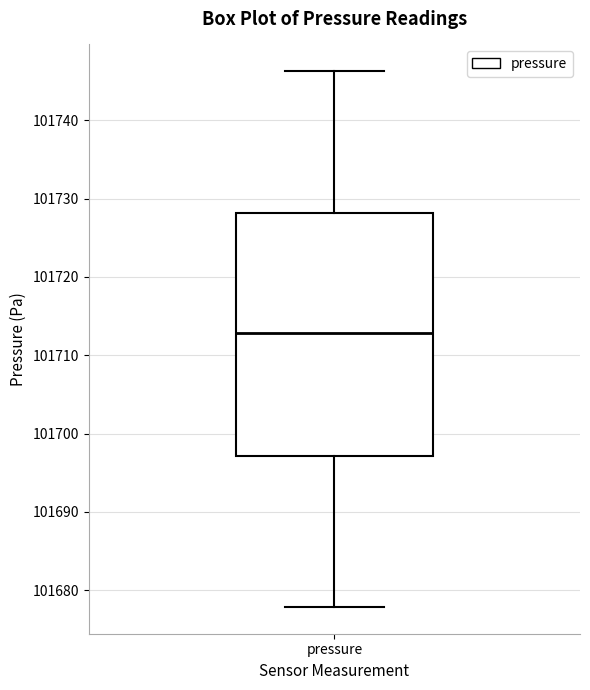

Where does the lower whisker of the box for pressure end on the y-axis? The values are not printed on the chart, so give them approximately, as read against the axis.

101678